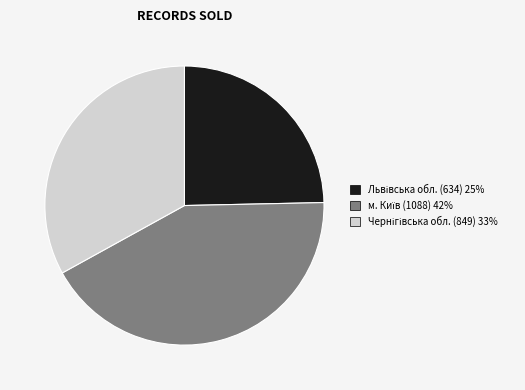

Is there any slice that represents more than half of the pie?

No